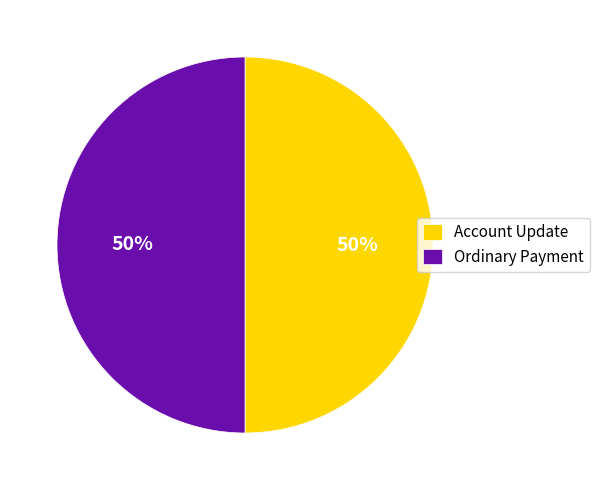

To the nearest percent, what percentage of the pie is Ordinary Payment?

50%